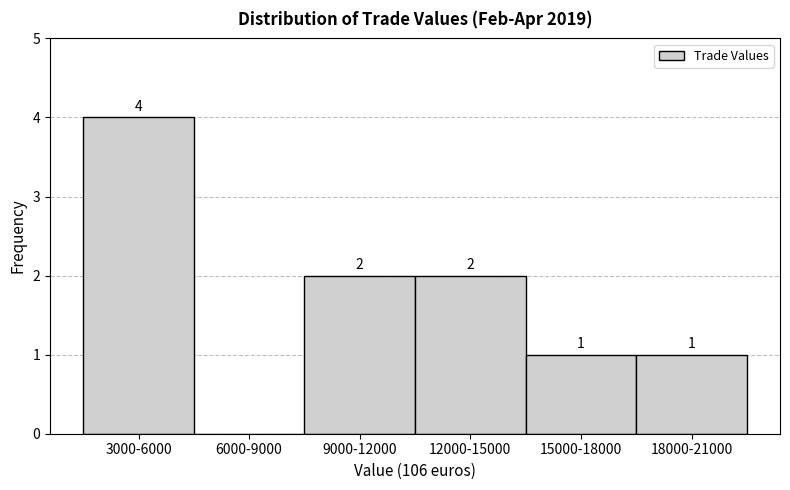

Reading right to left, list all the values displayed in this chart.

18000-21000=1	15000-18000=1	12000-15000=2	9000-12000=2	6000-9000=0	3000-6000=4